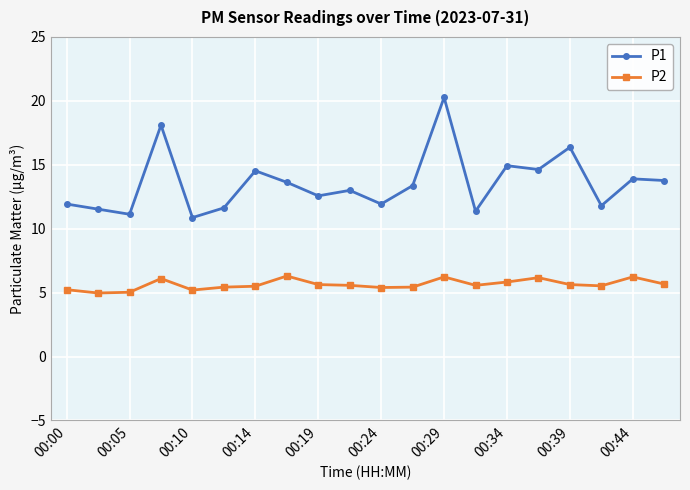

True or false: P2 has more than 1 interior local peaks.

True